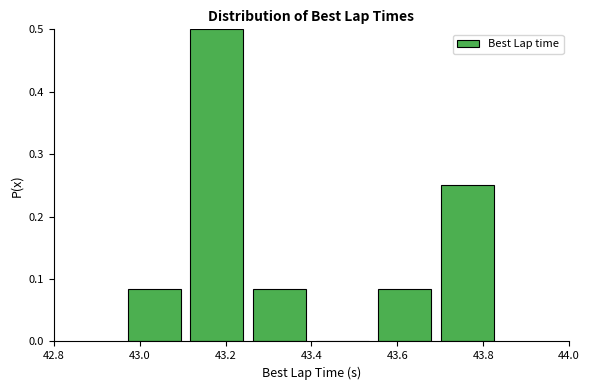

How tall is the bar that spans 43.10 to 43.26 on the x-axis? Neither the bar edges nor the heights are printed on the chart, so give them approximately, as read against the axes.

0.50